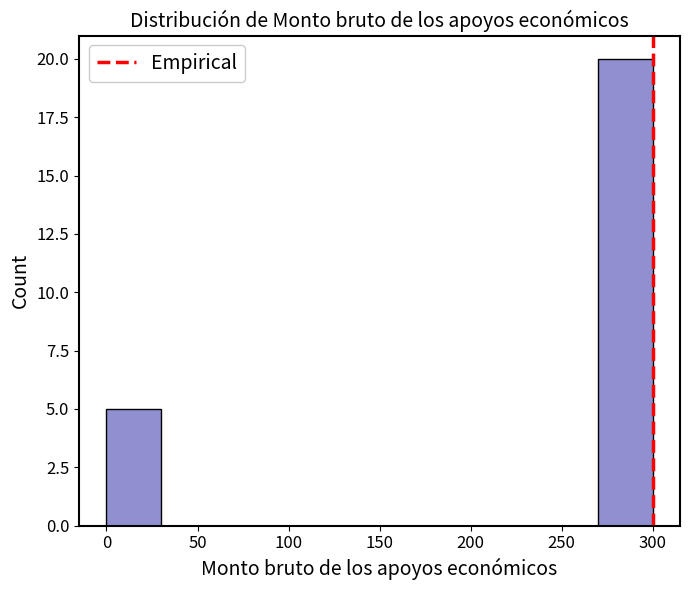

Over which range of the x-axis is the bar tallest?

270 to 300